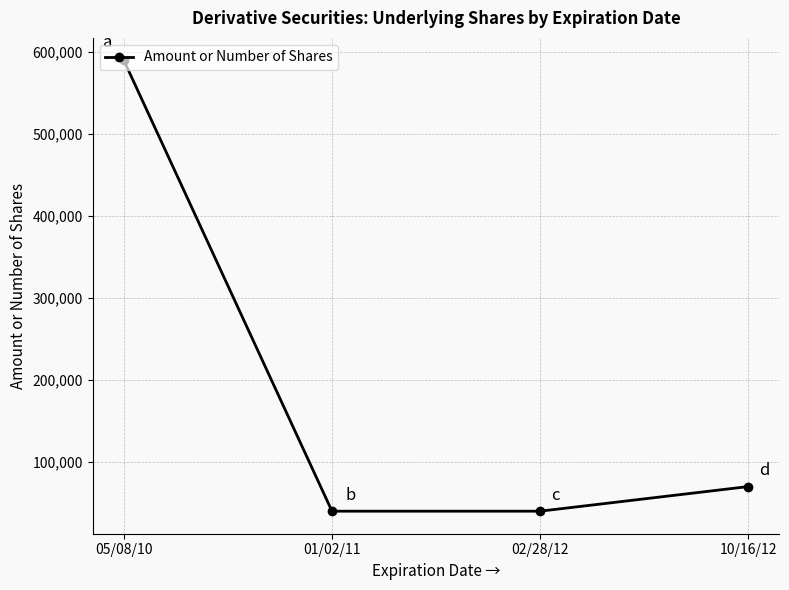

Which has a higher value, 10/16/12 or 01/02/11?

10/16/12